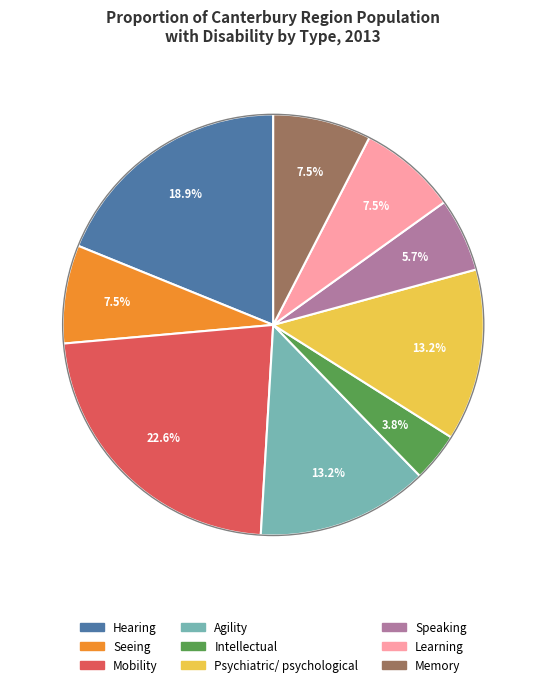

To the nearest percent, what is the difference between the Seeing and Agility slice percentages?

6%